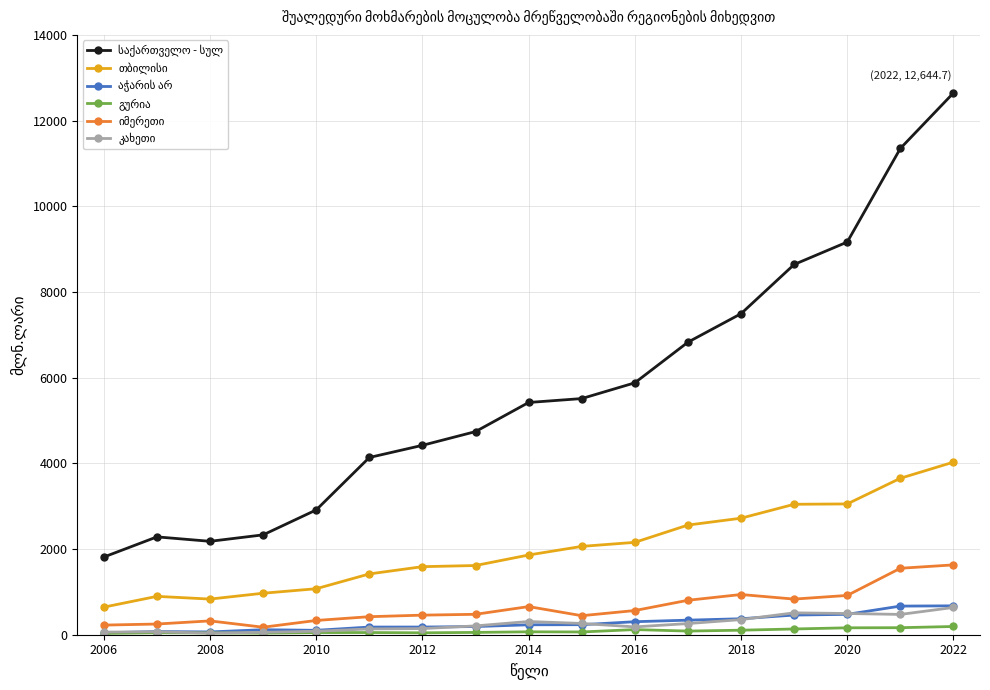

At how many categories does at least one series exceed 1515?

17